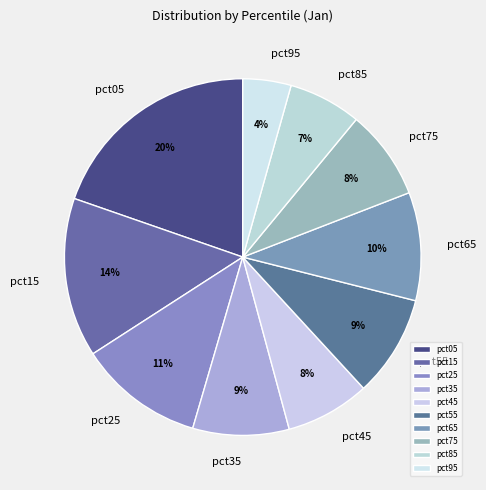

Approximately how many times larger is the value at pct15 compared to pct05?

0.7